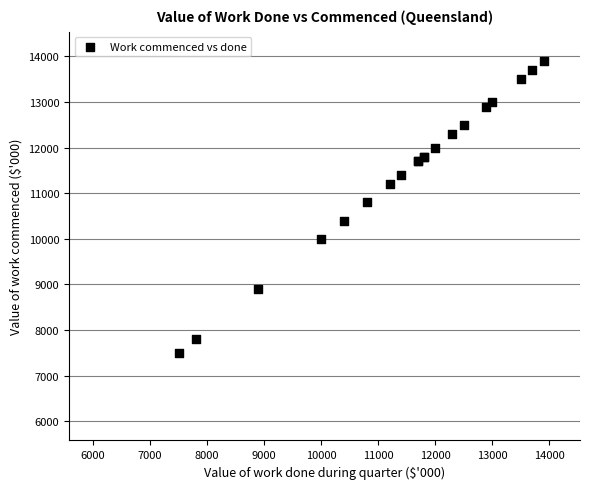

What Y value in the scatter plot is closest to 10700?

10800